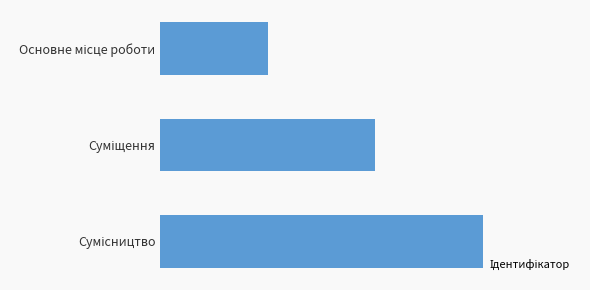

Does the chart contain any negative values?

No